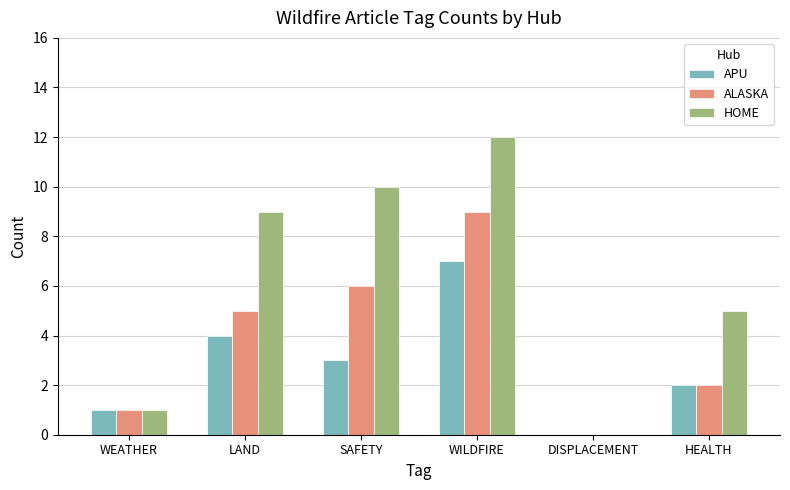

Which label corresponds to the largest value in the chart?

WILDFIRE